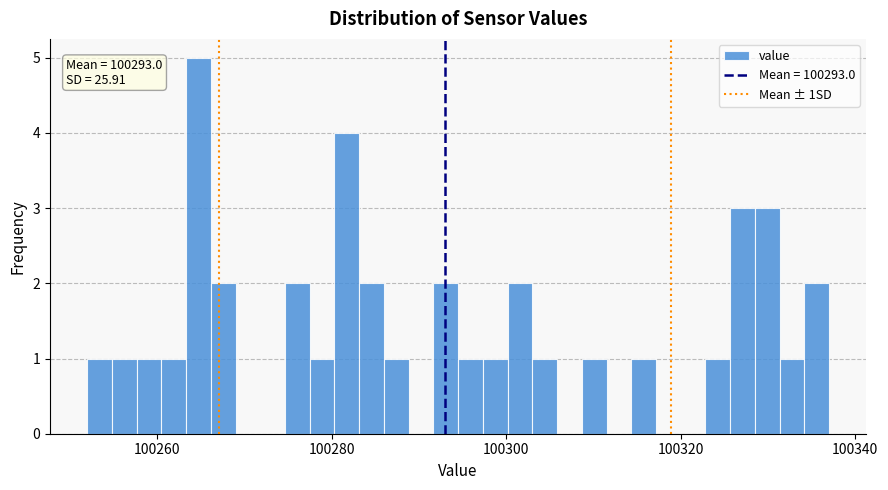

Read against the x-axis, roughly where is the centre of the tallest bar?

100264